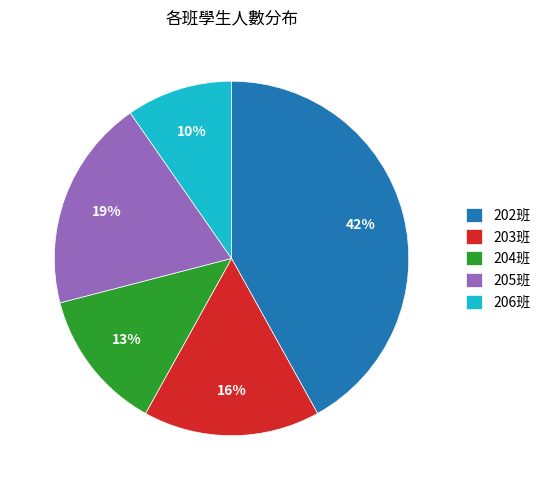

Between 203班 and 204班, which is larger?

203班